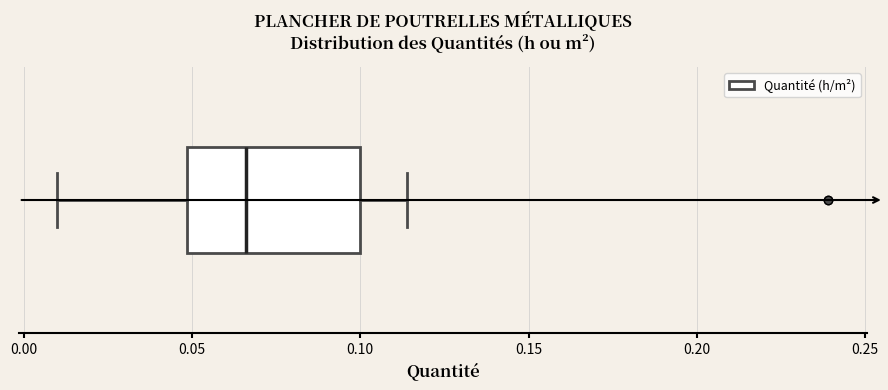

Transcribe this box plot: give where the median line is, the range the box spans, and where the two whiskers end, as read against the x-axis. The values are not printed on the chart, so give them approximately, as read against the axis.

median 0.065, box 0.050 to 0.100, whiskers 0.010 to 0.115